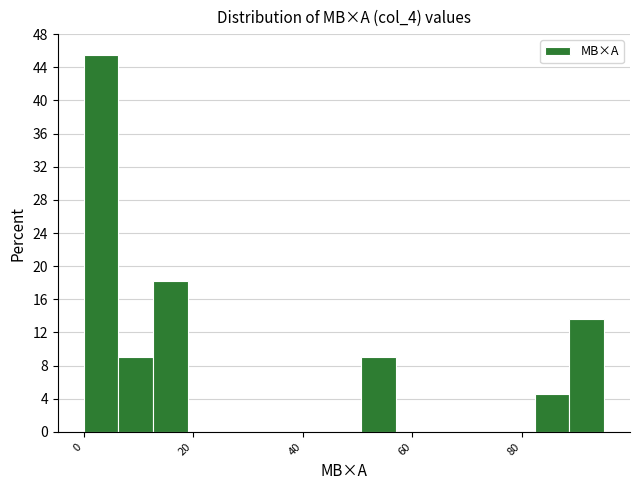

Read against the x-axis, roughly where is the centre of the tallest bar?

4